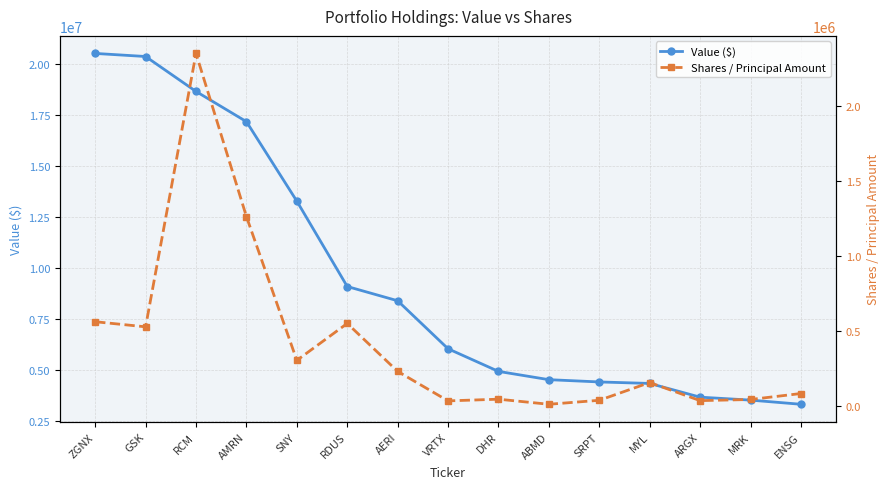

Rank the categories by Value ($) value from lowest to highest.

ENSG, MRK, ARGX, MYL, SRPT, ABMD, DHR, VRTX, AERI, RDUS, SNY, AMRN, RCM, GSK, ZGNX